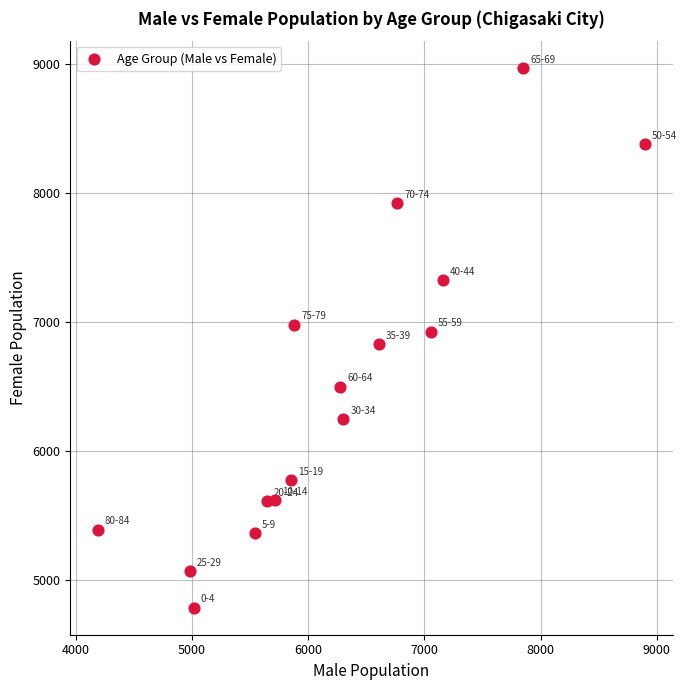

What is the range of X values (max minus min)?

4711